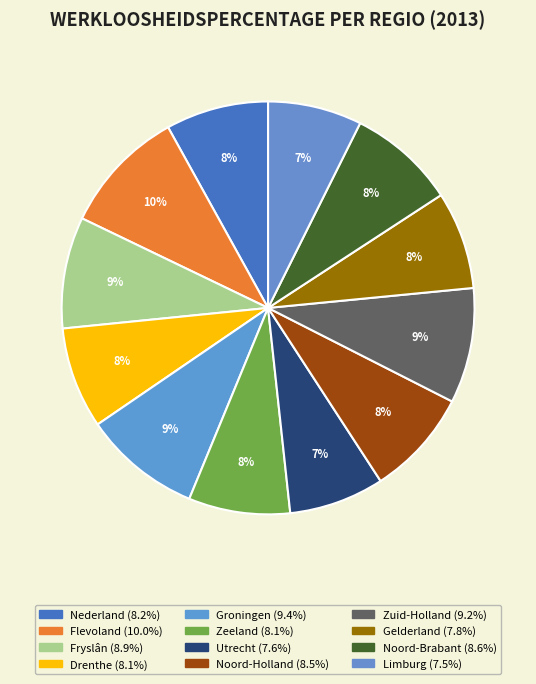

Rank the categories by value from lowest to highest.

Limburg, Utrecht, Gelderland, Drenthe, Zeeland, Nederland, Noord-Holland, Noord-Brabant, Fryslân, Zuid-Holland, Groningen, Flevoland